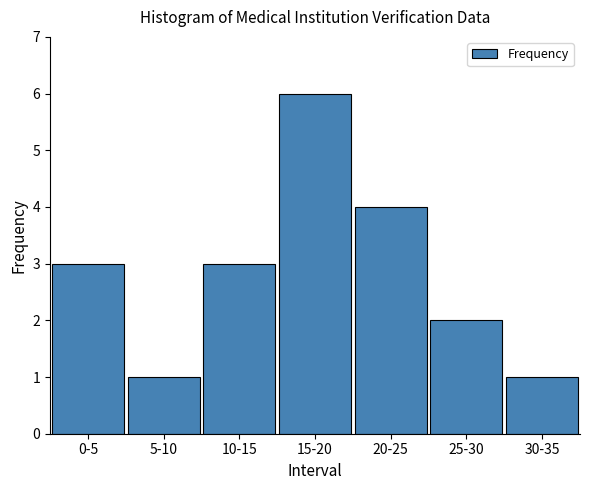

Reading left to right, what are all the values shown in this chart?

3	1	3	6	4	2	1